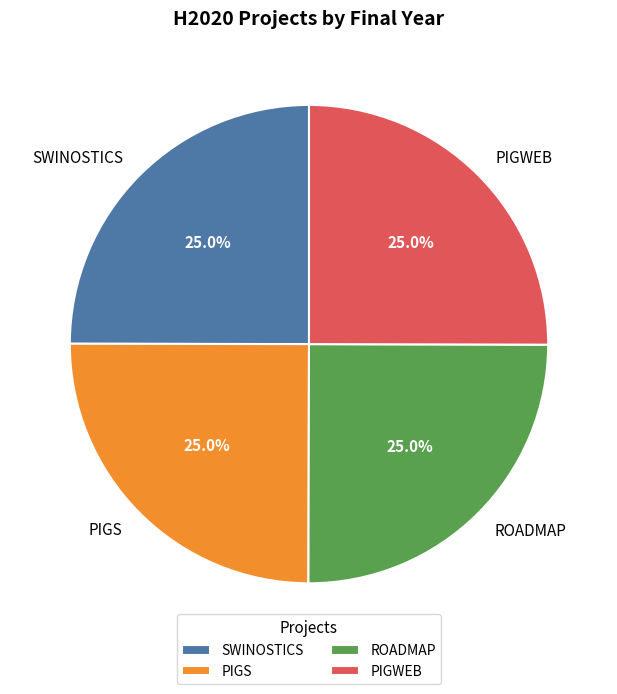

What percentage is NOT represented by PIGS?

75.0%